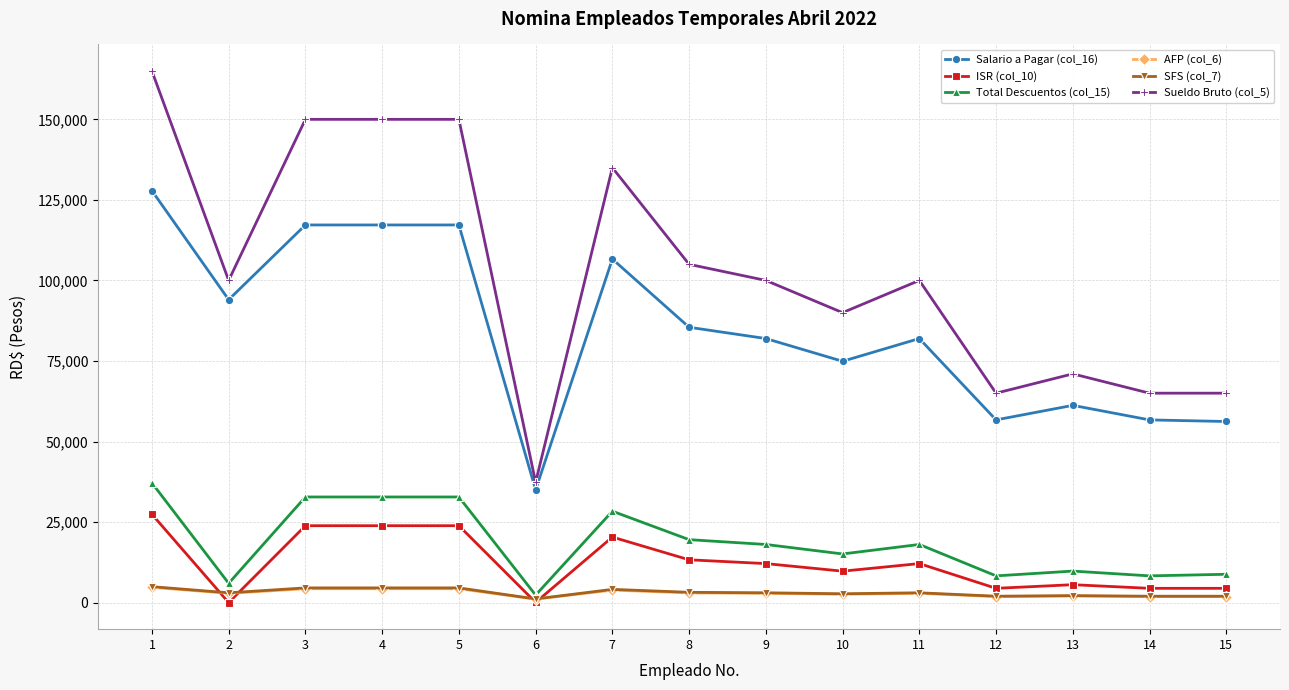

True or false: Salario a Pagar (col_16) and AFP (col_6) intersect in this chart.

False